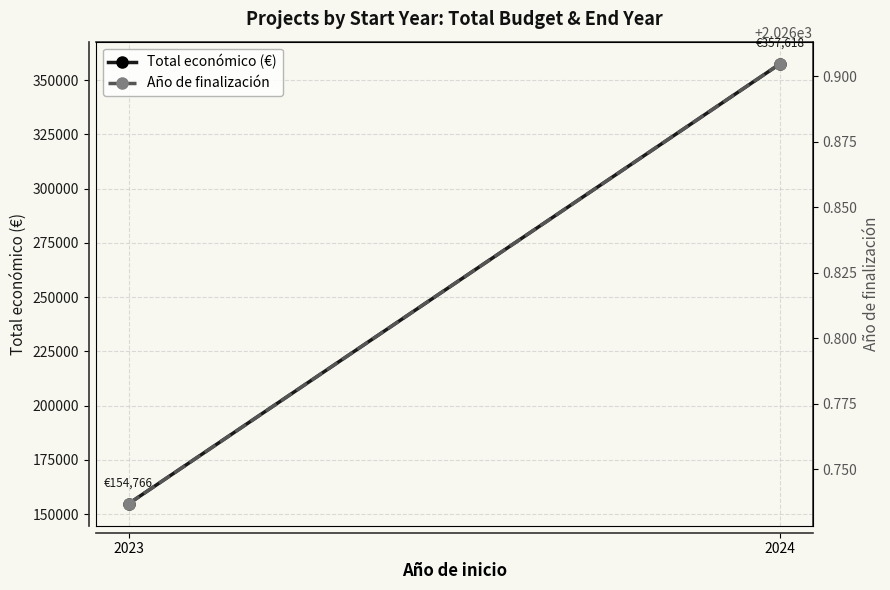

List the labels in order of Total económico (€) value, smallest first.

2023, 2024